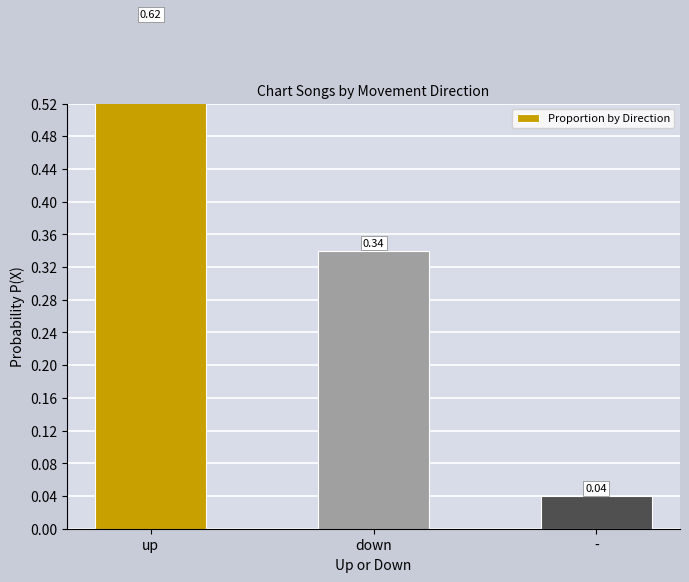

Which label corresponds to the largest value in the chart?

up